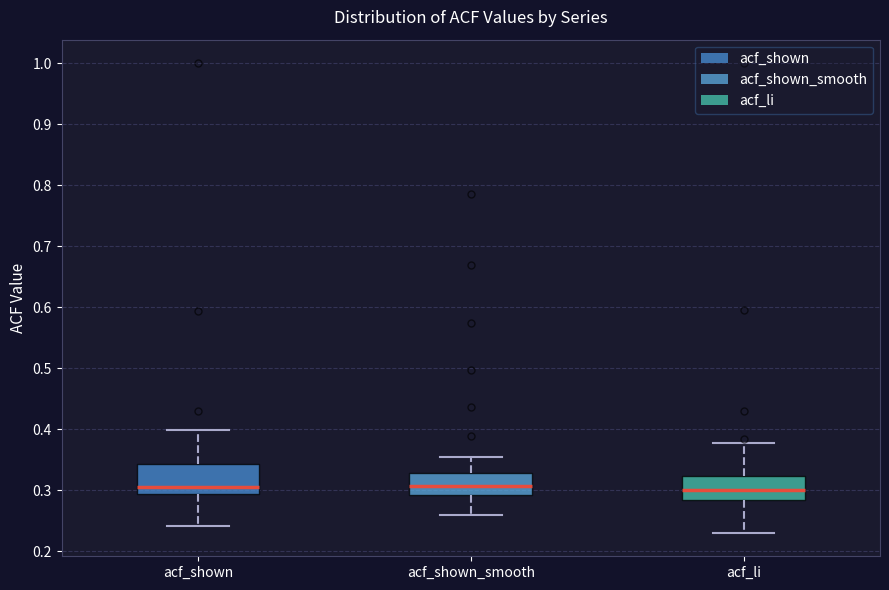

Where does the lower whisker of the box for acf_shown end on the y-axis? The values are not printed on the chart, so give them approximately, as read against the axis.

0.24